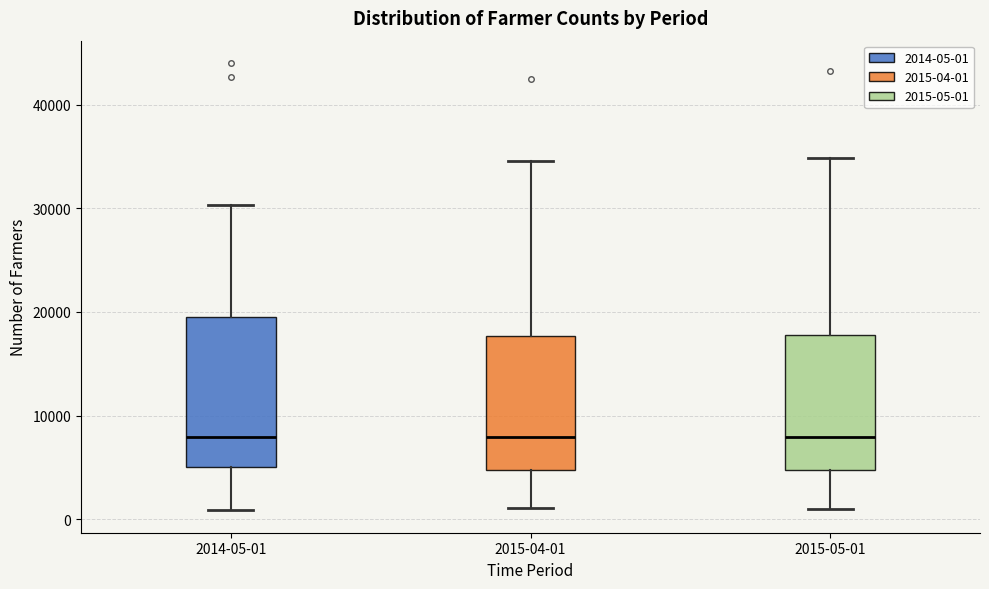

Reading left to right, transcribe this box plot: for each box, give where its median line is, the range the box spans, and where its two whiskers end, as read against the y-axis. The values are not printed on the chart, so give them approximately, as read against the axis.

2014-05-01: median 8000, box 5000 to 19000, whiskers 1000 to 30000
2015-04-01: median 8000, box 5000 to 18000, whiskers 1000 to 35000
2015-05-01: median 8000, box 5000 to 18000, whiskers 1000 to 35000